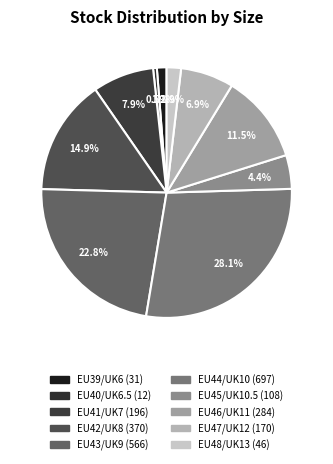

True or false: EU47/UK12 accounts for 19% of the total.

False